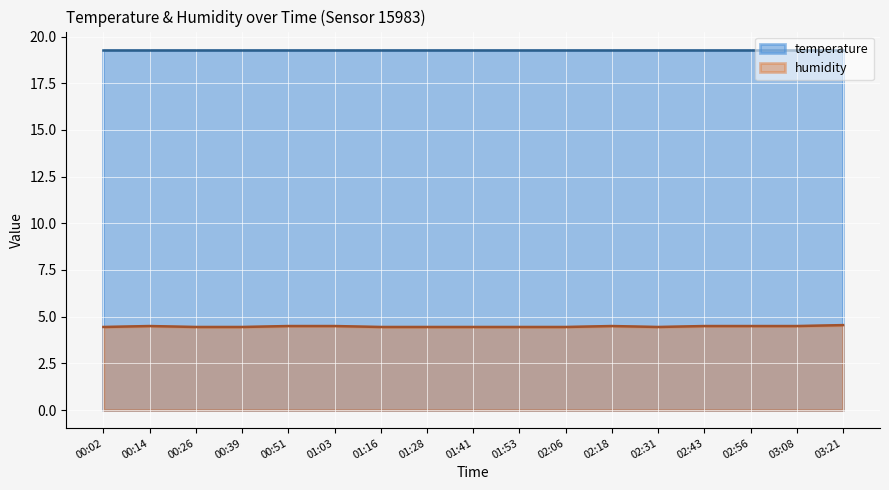

What is the total value across all series at 01:03?

23.8